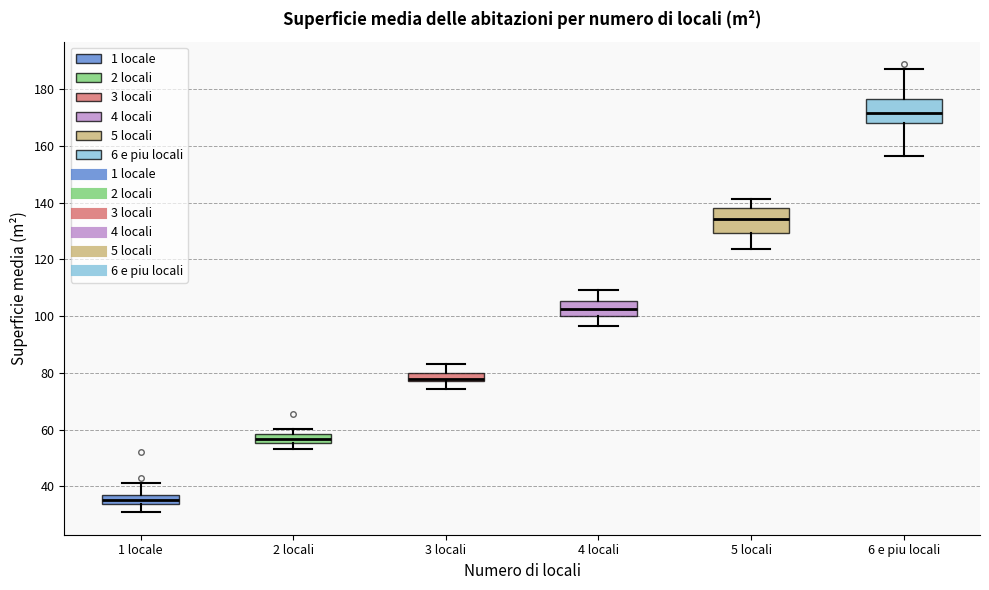

Where is the lower edge of the box for 6 e piu locali on the y-axis? The values are not printed on the chart, so give them approximately, as read against the axis.

168